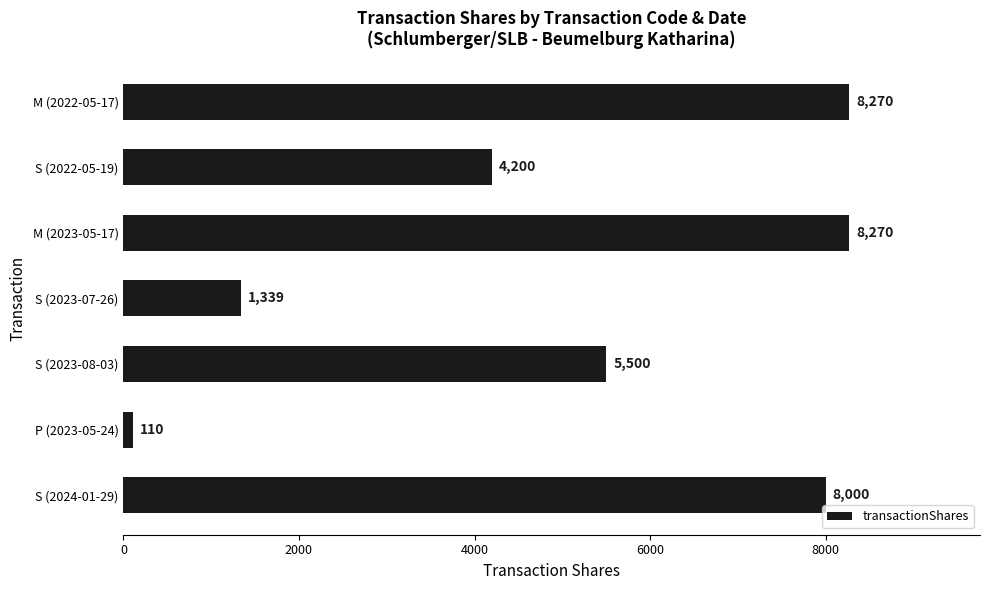

Is it true that the value at S (2022-05-19) is 4200?

True